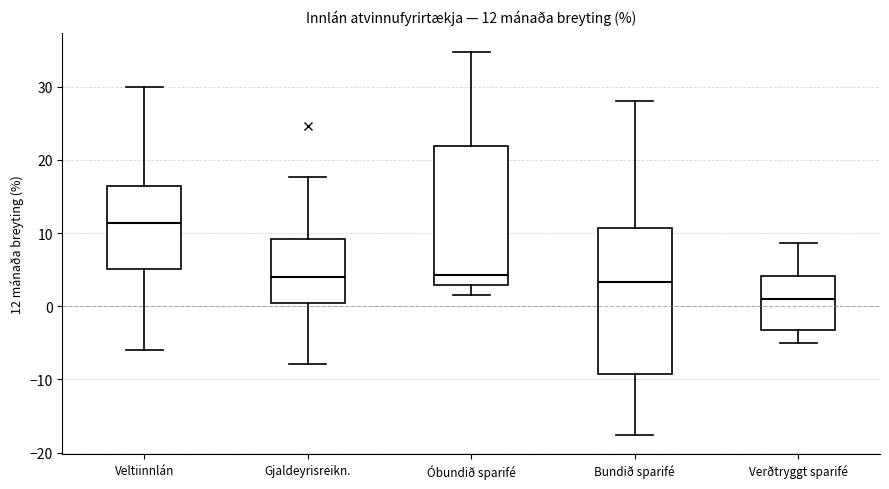

Which box has the highest median line?

Veltiinnlán